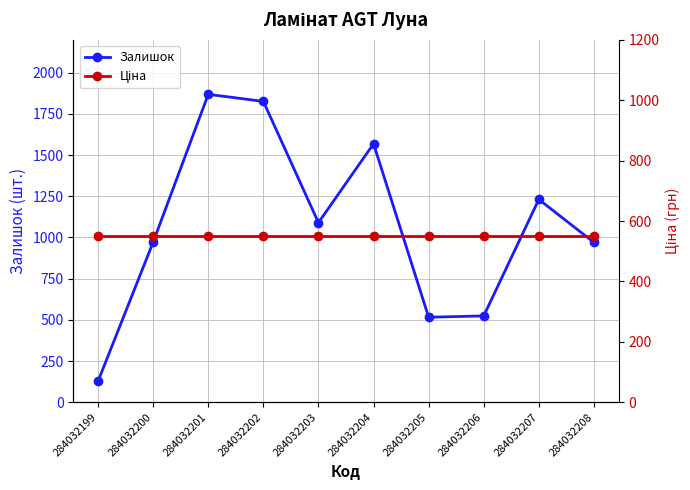

How many distinct data groups are displayed?

2